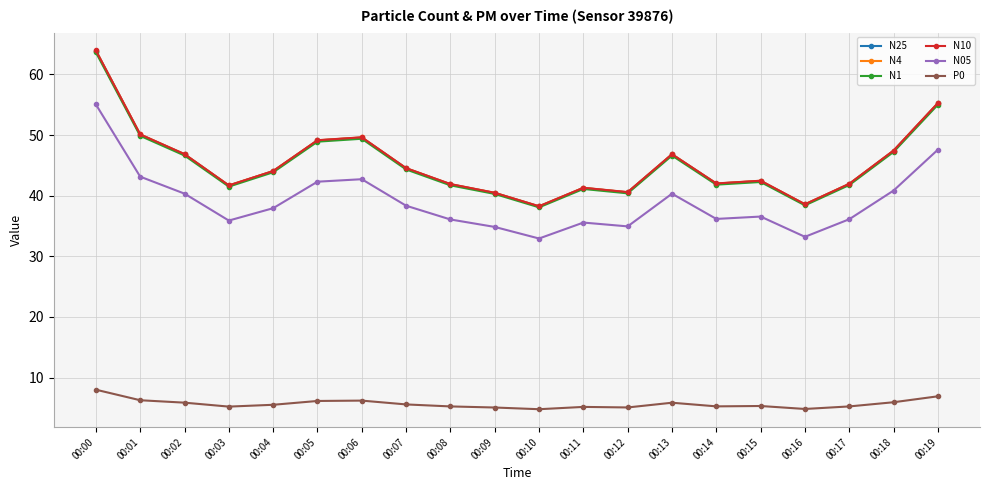

What is the greatest value displayed?

64.0